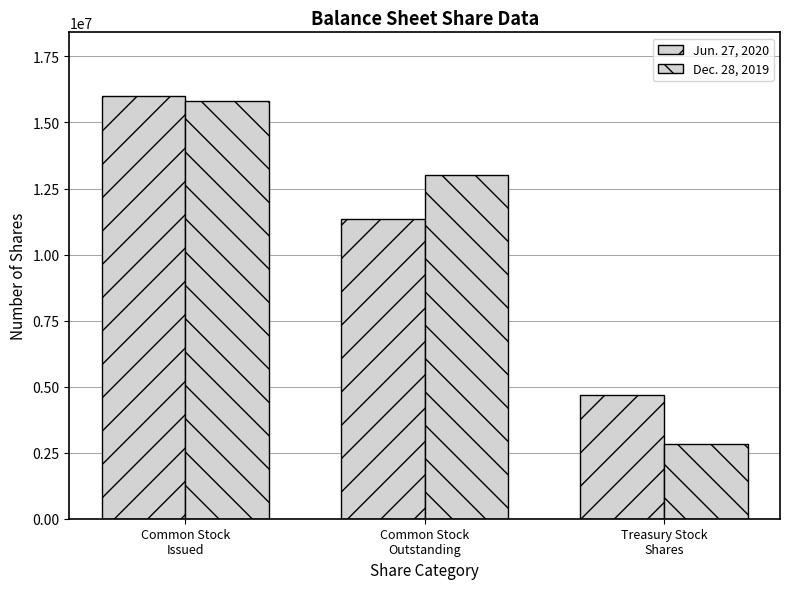

At how many categories does at least one series exceed 15787182?

1